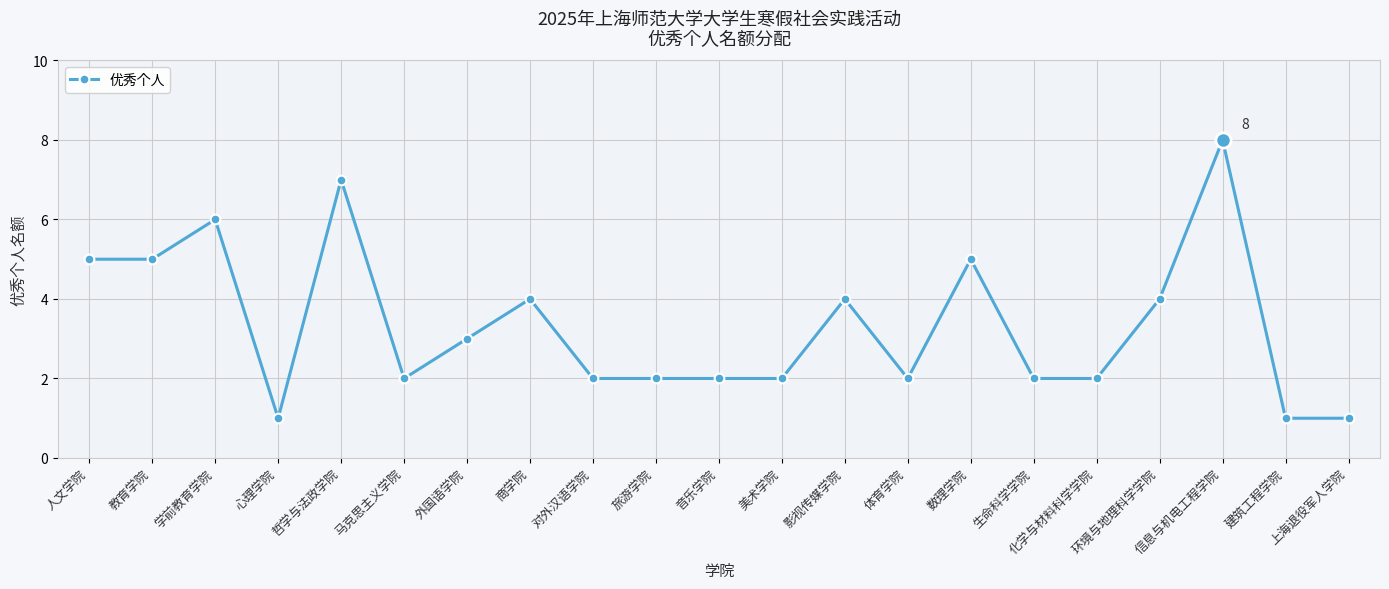

True or false: there are more than 0 points higher than both neighbors.

True